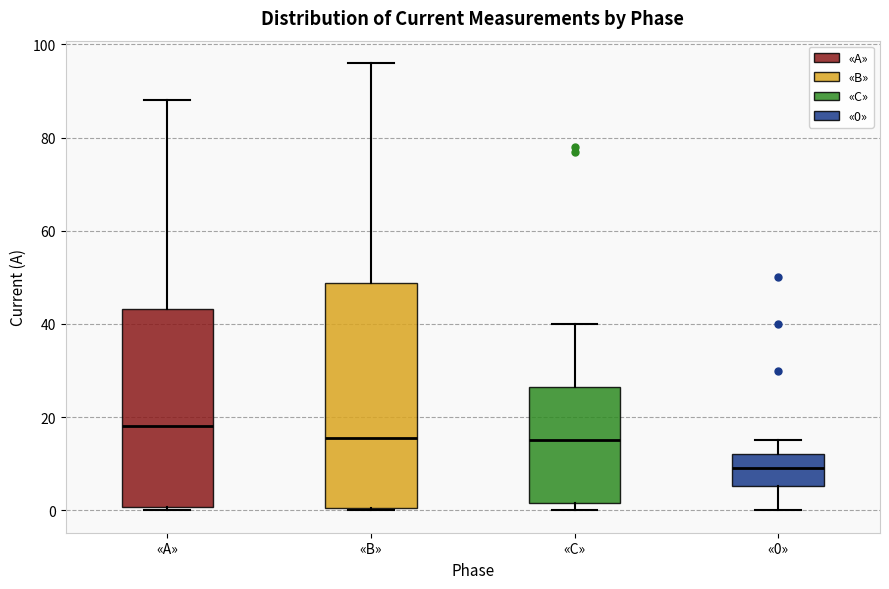

Reading left to right, read every box against the y-axis: the position of its median line, the range the box covers, and the ends of its whiskers. The values are not printed on the chart, so give them approximately, as read against the axis.

«А»: median 18, box 0 to 44, whiskers 0 (just below the box's lower edge) to 88
«В»: median 16, box 0 to 48, whiskers 0 to 96
«С»: median 16, box 2 to 26, whiskers 0 to 40
«0»: median 10, box 6 to 12, whiskers 0 to 16